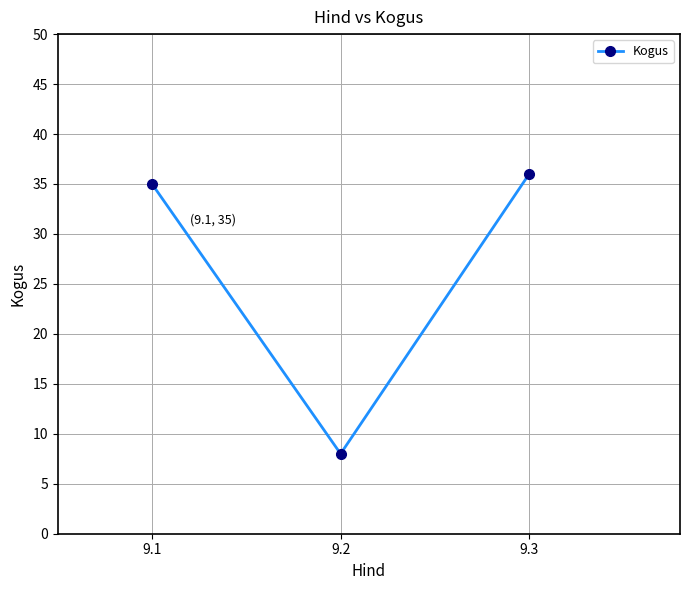

What is the change in value from 9.2 to 9.3?

+28